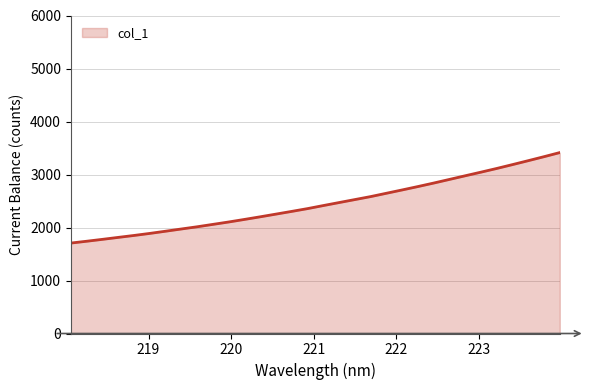

What is the greatest value displayed?

3413.7